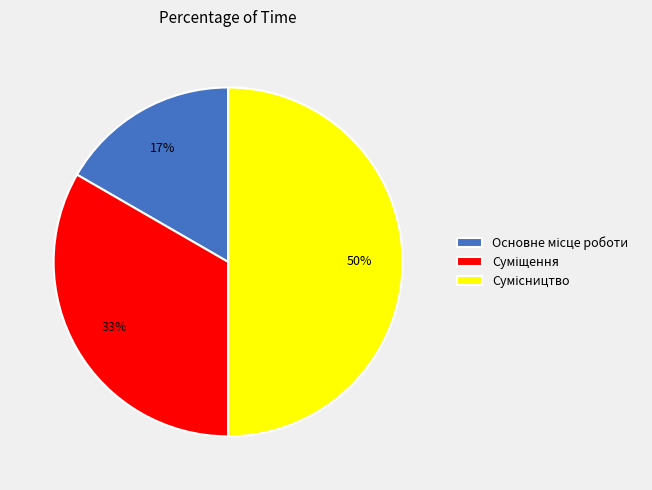

To the nearest percent, what is the average slice percentage?

33%